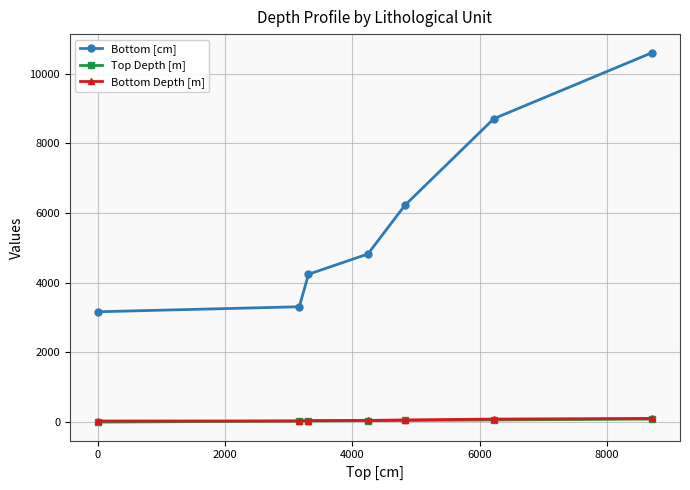

True or false: Top Depth [m] and Bottom [cm] cross at least once.

False